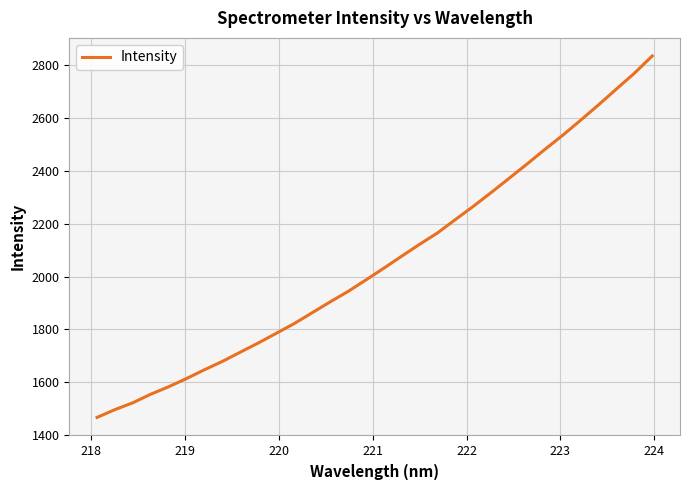

What is the minimum value shown in the chart?

1467.1